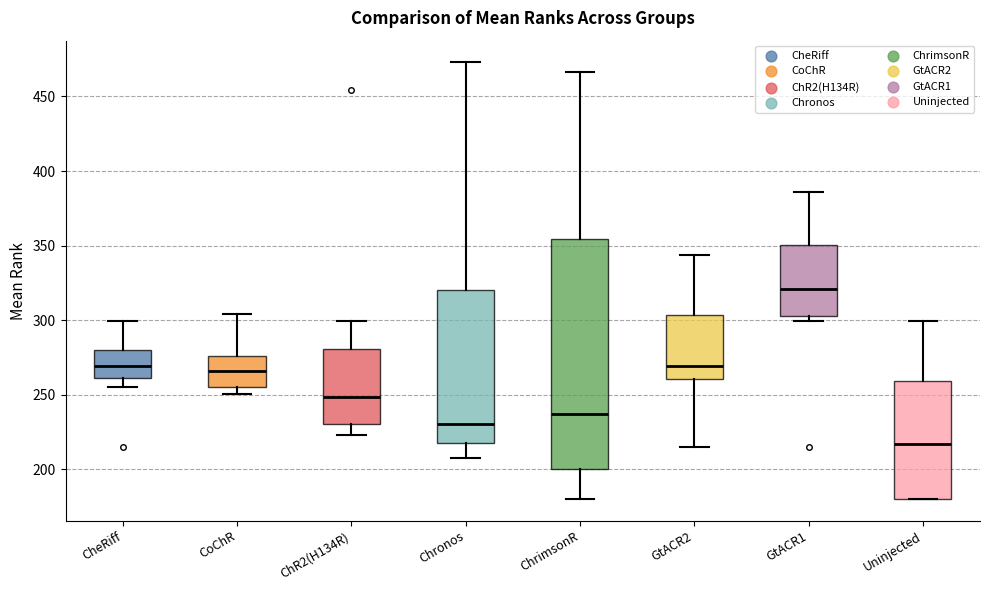

Reading left to right, transcribe this box plot: for each box, give where its median line is, the range the box spans, and where its two whiskers end, as read against the y-axis. The values are not printed on the chart, so give them approximately, as read against the axis.

CheRiff: median 270, box 260 to 280, whiskers 255 to 300
CoChR: median 265, box 255 to 275, whiskers 250 to 305
ChR2(H134R): median 250, box 230 to 280, whiskers 225 to 300
Chronos: median 230, box 215 to 320, whiskers 210 to 475
ChrimsonR: median 235, box 200 to 355, whiskers 180 to 465
GtACR2: median 270, box 260 to 305, whiskers 215 to 345
GtACR1: median 320, box 305 to 350, whiskers 300 to 385
Uninjected: median 215, box 180 to 260, whiskers 180 to 300